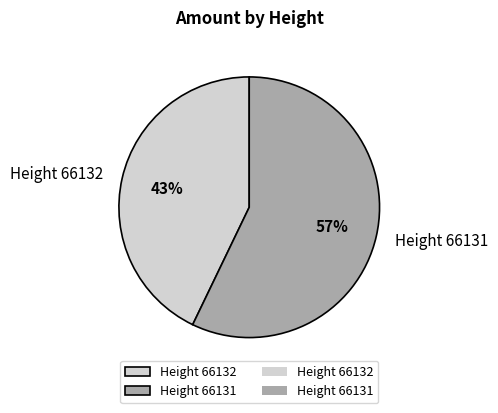

What is the smallest slice in the pie chart?

Height 66132